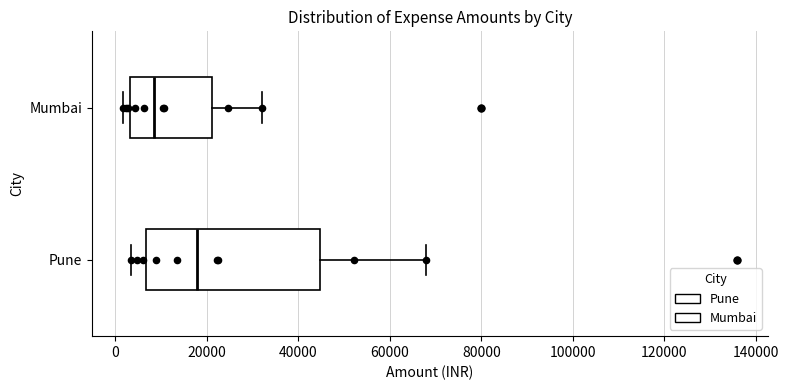

Where is the left edge of the box for Mumbai on the x-axis? The values are not printed on the chart, so give them approximately, as read against the axis.

4000